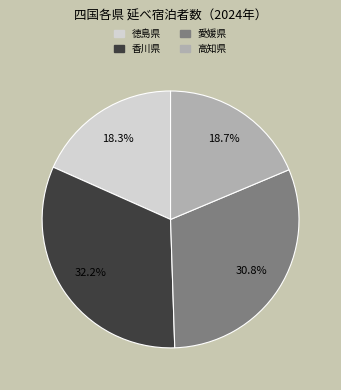

What percentage is the 香川県 slice, to the nearest percent?

32%